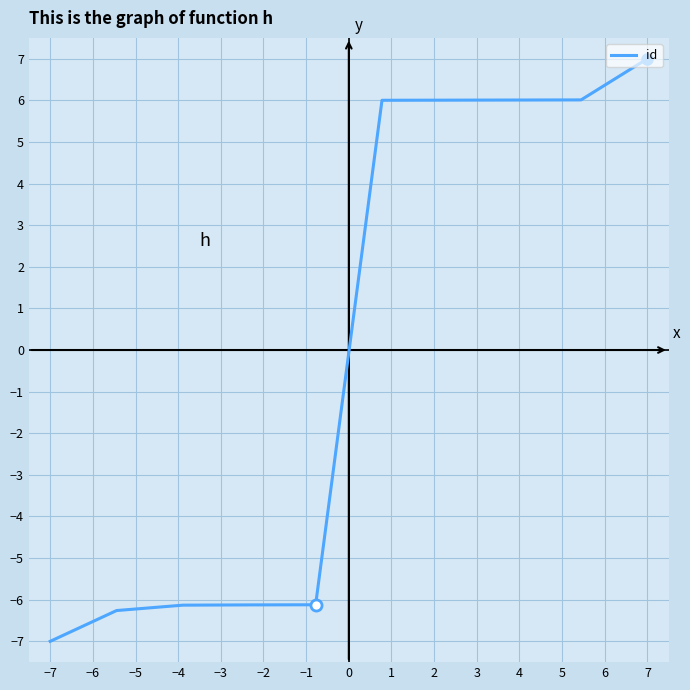

What is the difference between the maximum and minimum values?

14.0